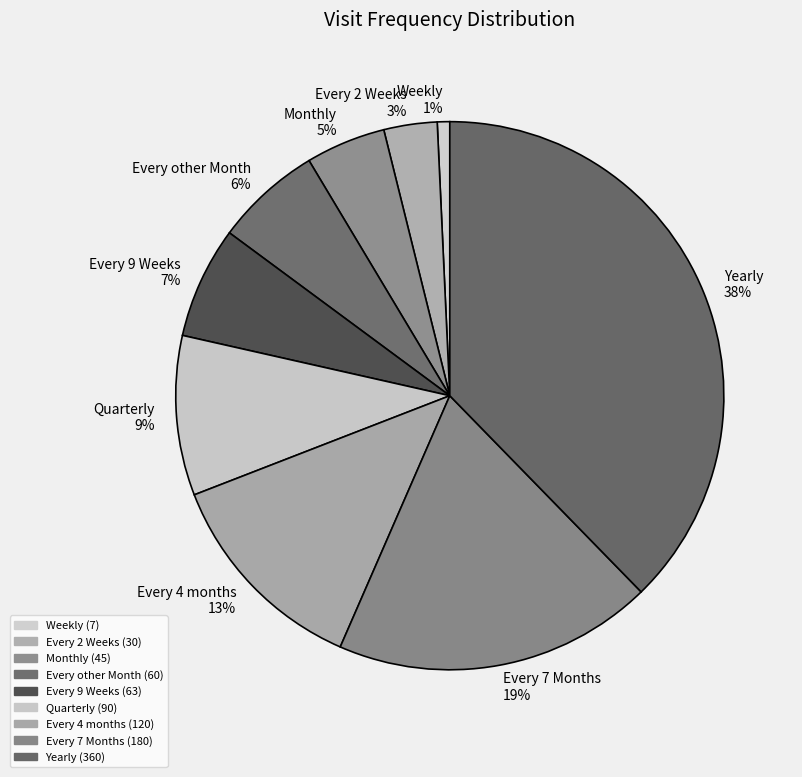

To the nearest percent, what is the average slice percentage?

11%